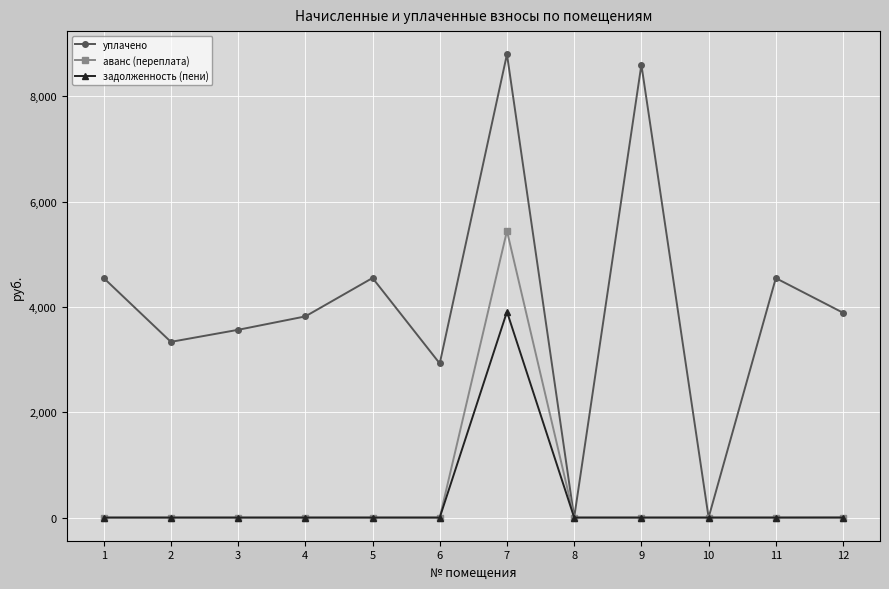

Rank the series by their maximum value, from highest to lowest.

уплачено, аванс (переплата), задолженность (пени)